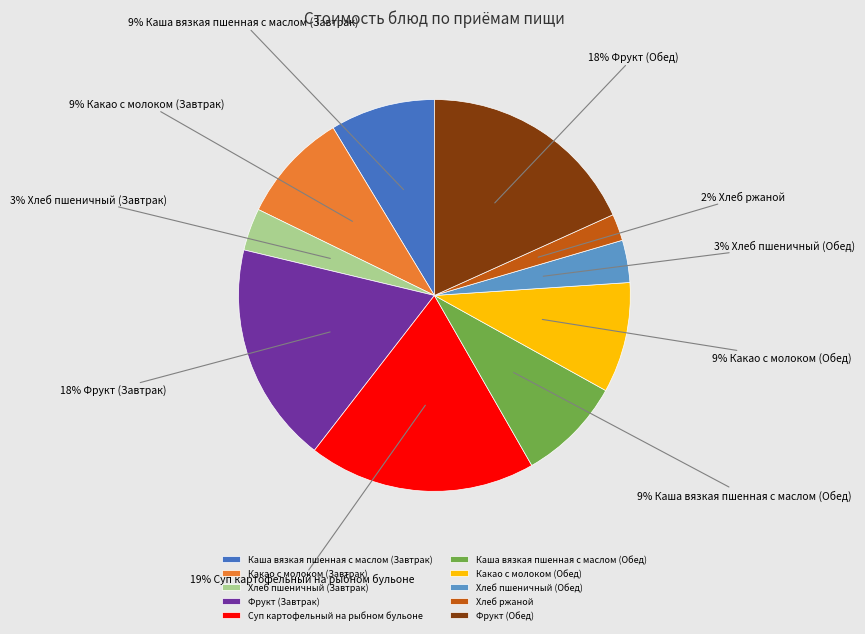

Is the sum of Какао с молоком (Завтрак) and Каша вязкая пшенная с маслом (Обед) greater than half?

No